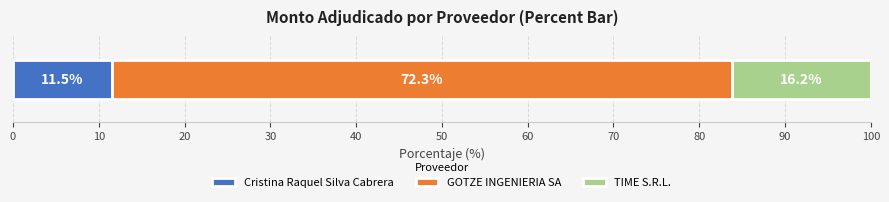

What is the maximum value for Cristina Raquel Silva Cabrera?

11.5